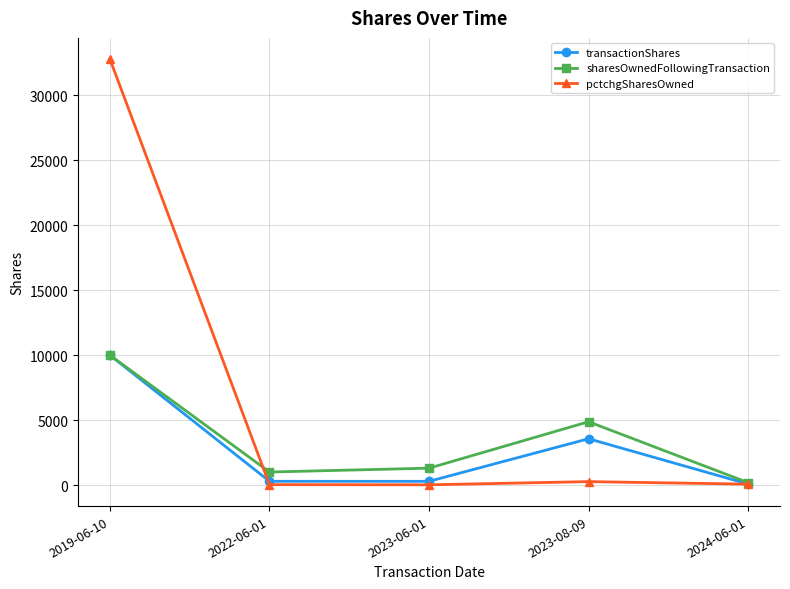

Where is transactionShares nearest to the value 5044?

2023-08-09